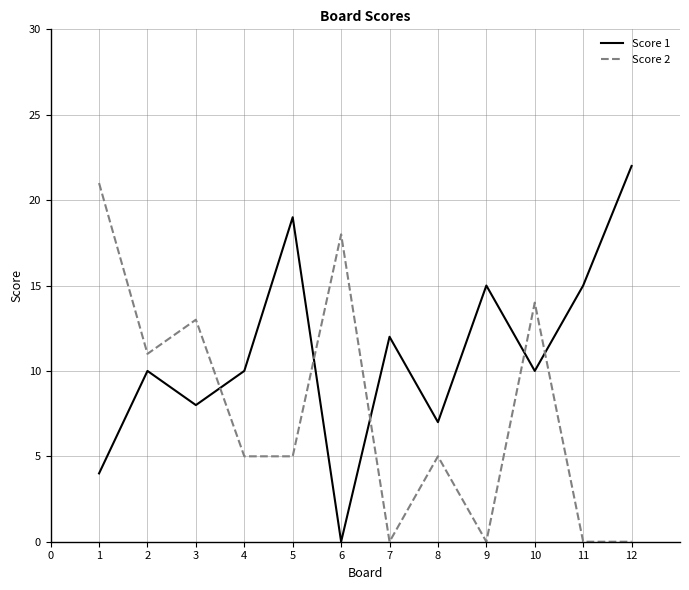

What is the sum of the Score 1 values at 2 and 6?

10